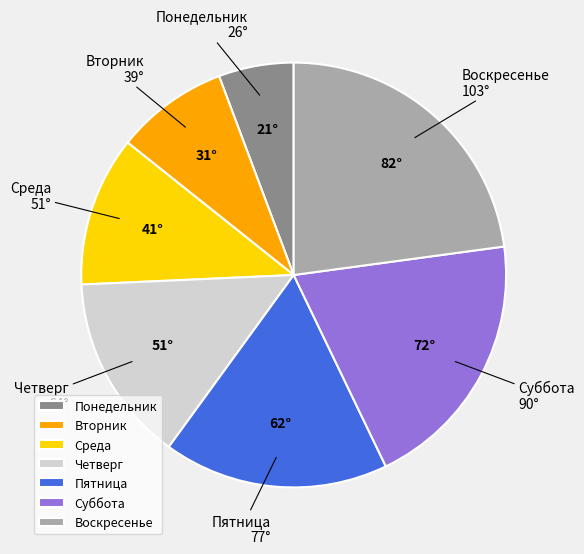

Is there a majority slice in this chart?

No